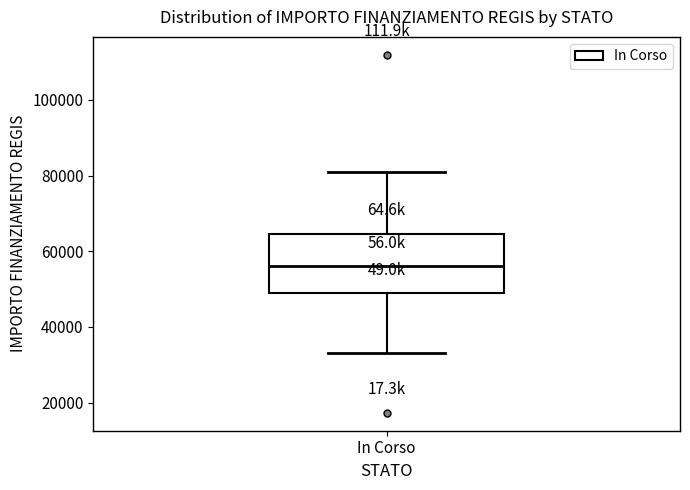

Read this box plot against the y-axis: the position of the median line, the range covered by the box, and the ends of both whiskers. The values are not printed on the chart, so give them approximately, as read against the axis.

median 56000, box 50000 to 64000, whiskers 32000 to 80000